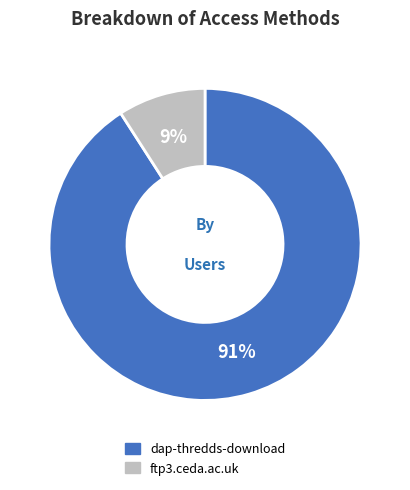

The dap-thredds-download slice represents 91% of the pie. True or false?

True